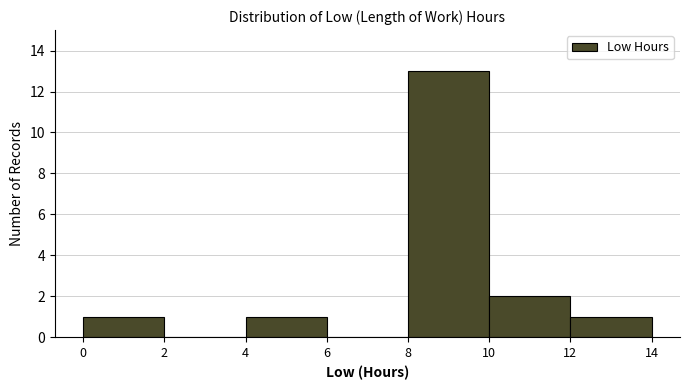

Over which range of the x-axis is the bar tallest?

8 to 10